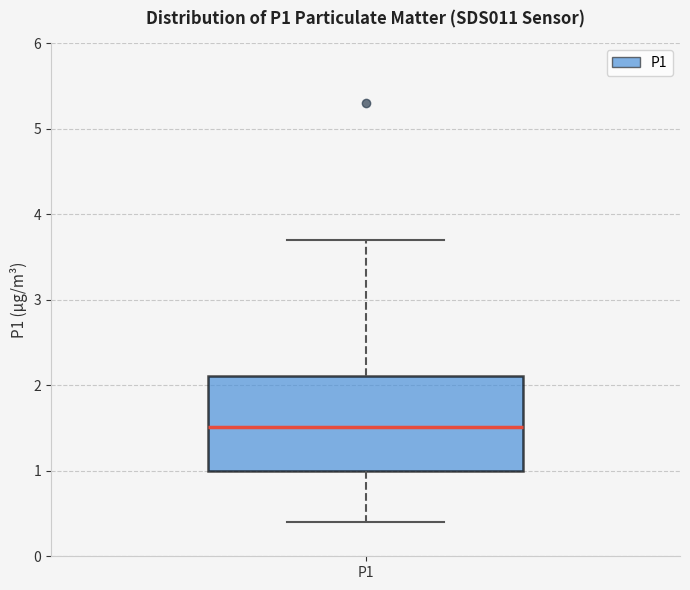

Where does the median line of the box for P1 sit on the y-axis? The values are not printed on the chart, so give them approximately, as read against the axis.

1.5